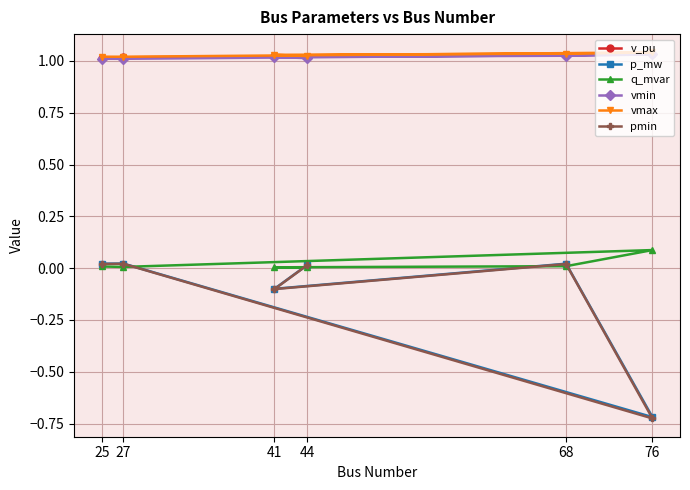

Which series changed the most between 44 and 76?

pmin